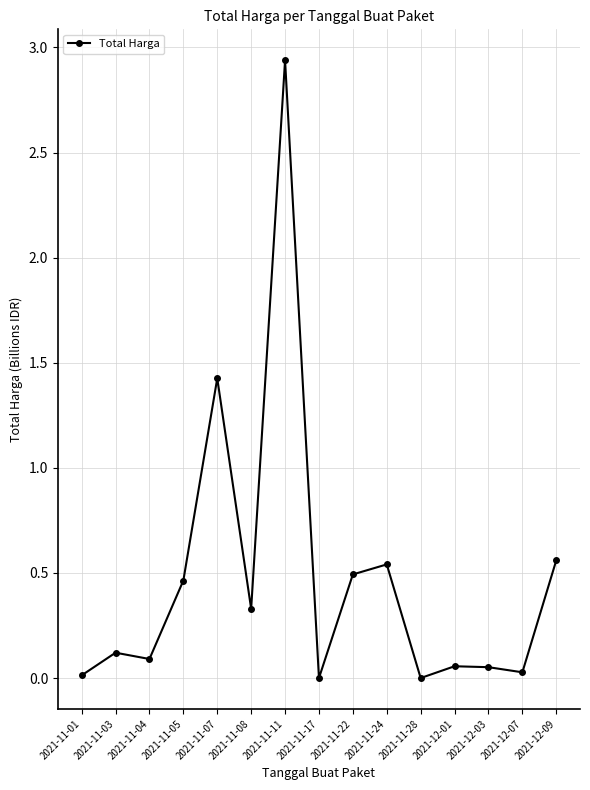

Between 2021-11-24 and 2021-11-01, which is larger?

2021-11-24